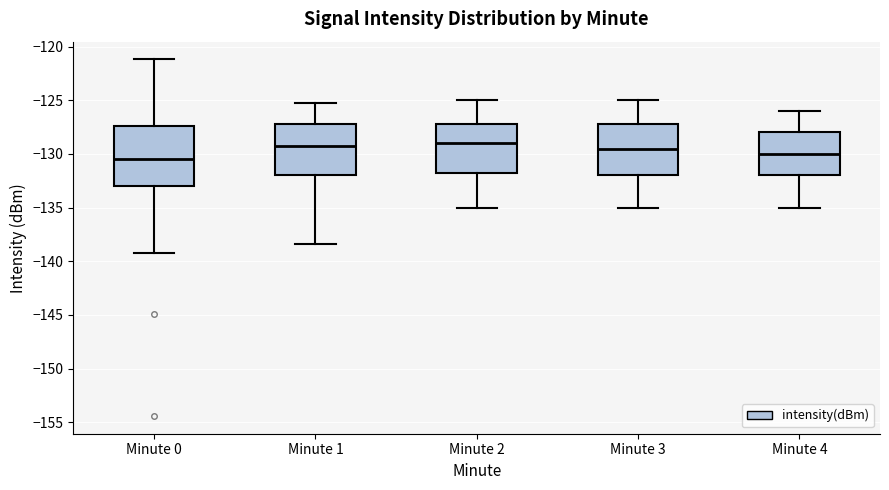

Where does the lower whisker of the box for Minute 2 end on the y-axis? The values are not printed on the chart, so give them approximately, as read against the axis.

-135.0